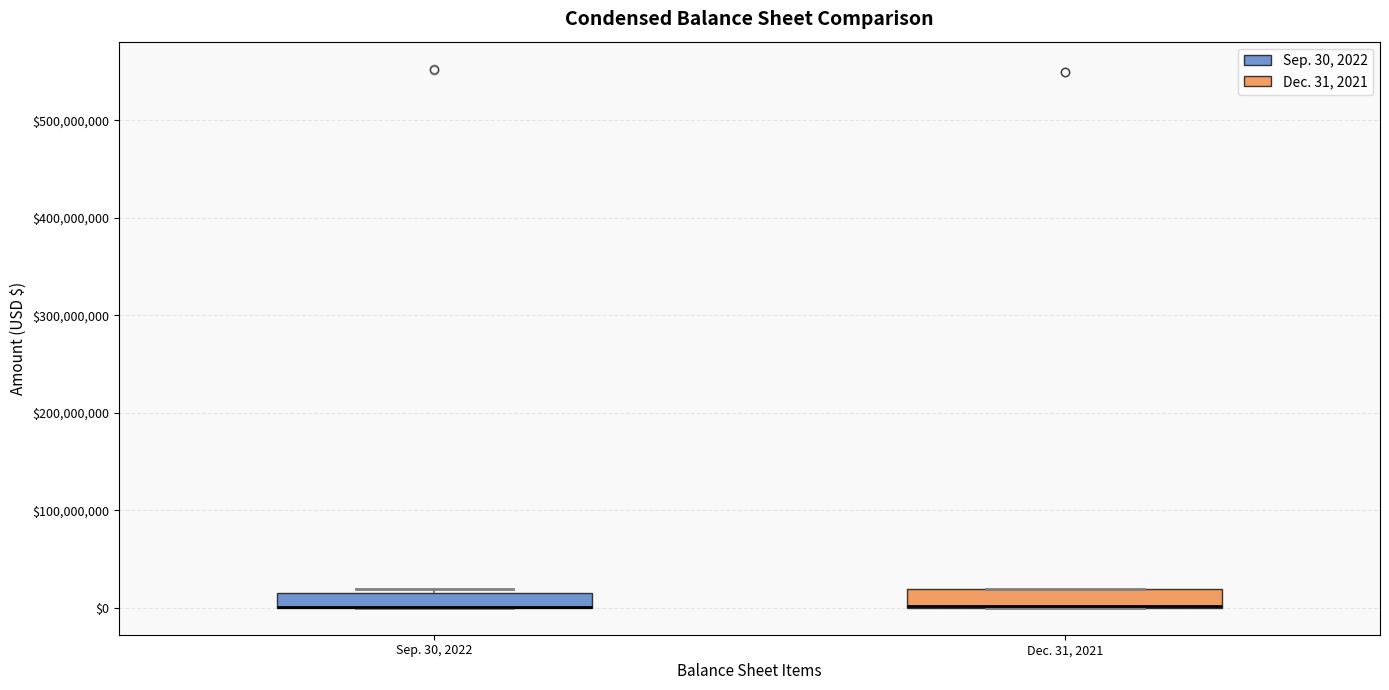

Where is the upper edge of the box for Dec. 31, 2021 on the y-axis? The values are not printed on the chart, so give them approximately, as read against the axis.

20000000